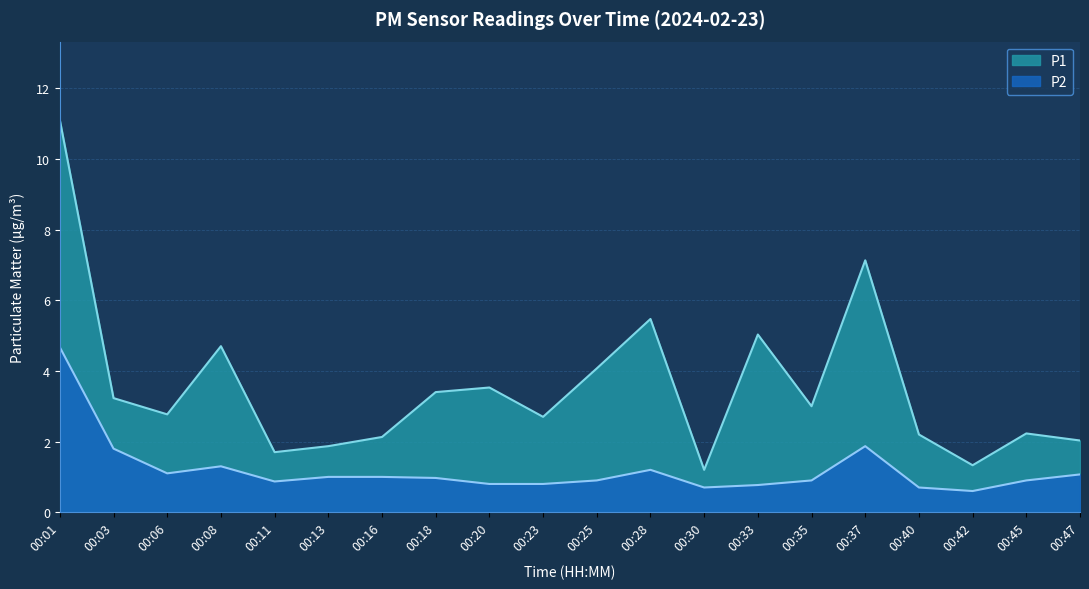

What is the sum of all P2 values?

23.9